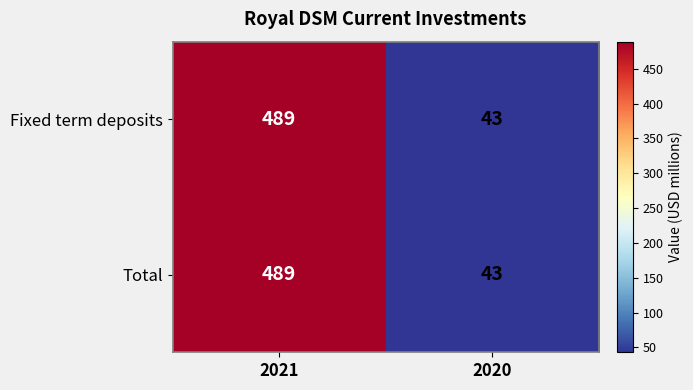

Reading left to right, list all the values displayed in this chart.

Fixed term deposits: 489	43
Total: 489	43